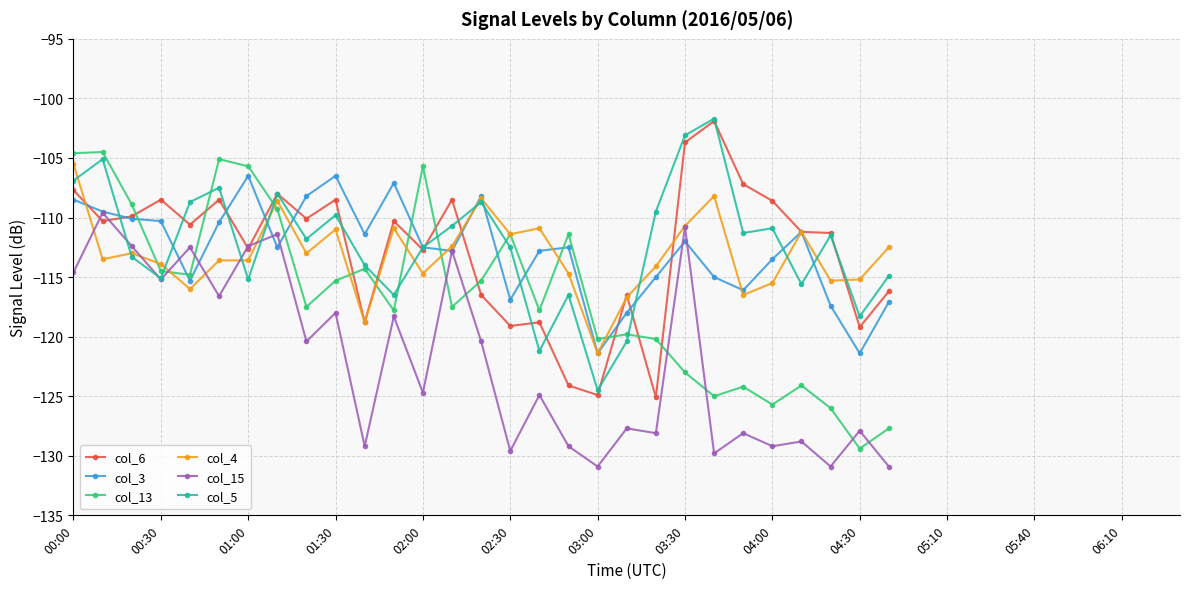

How many lines are shown in the chart?

6